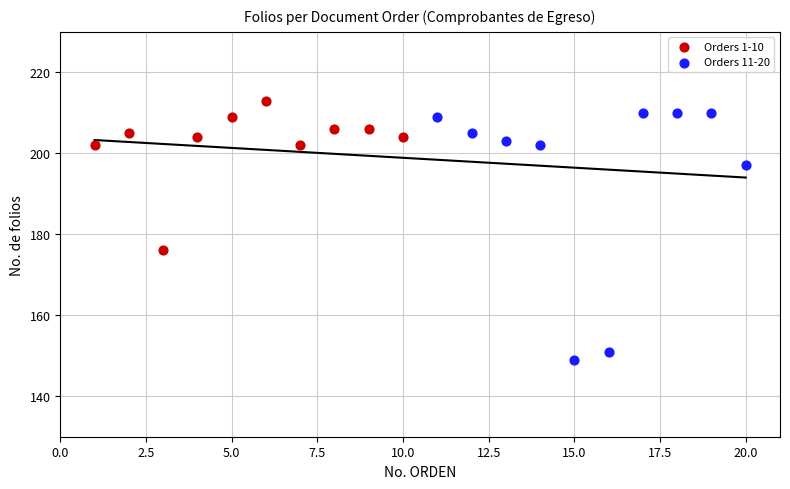

Which series reaches the minimum Y coordinate?

Orders 11-20